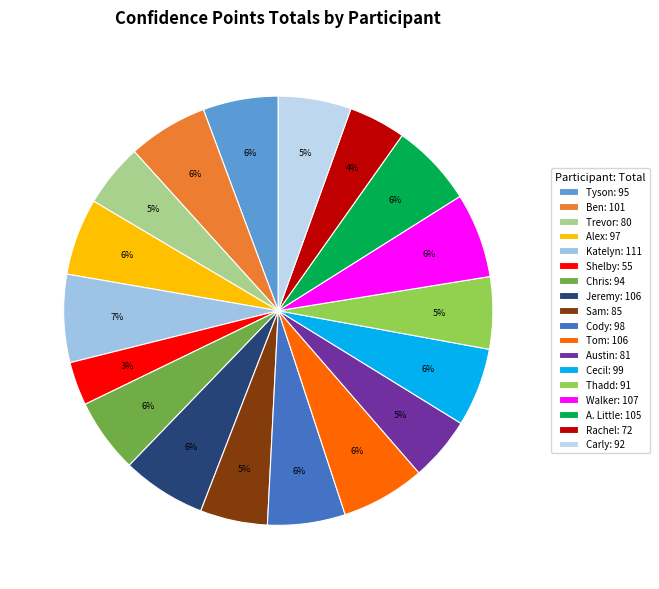

To the nearest percent, what percentage of the pie is Jeremy?

6%